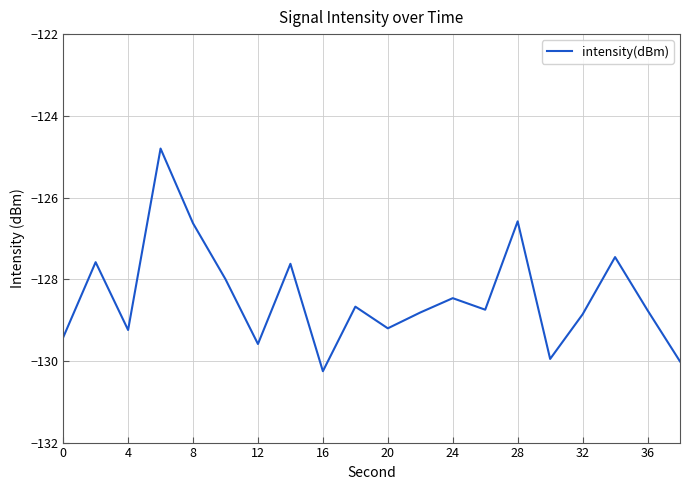

What is the difference between the maximum and minimum values?

5.5